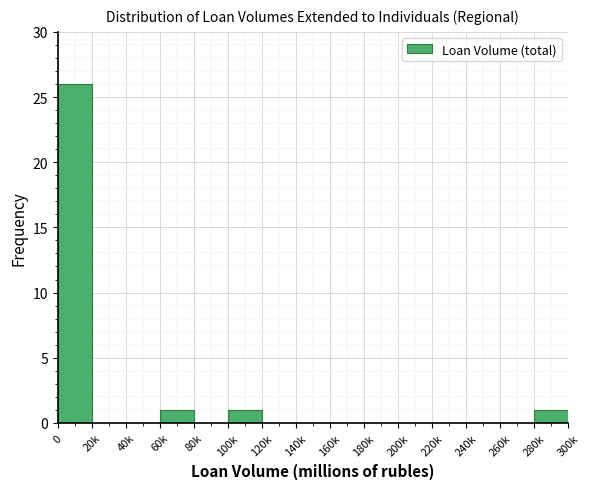

Reading left to right, list all the values displayed in this chart.

0=26	20k=0	40k=0	60k=1	80k=0	100k=1	120k=0	140k=0	160k=0	180k=0	200k=0	220k=0	240k=0	260k=0	280k=1